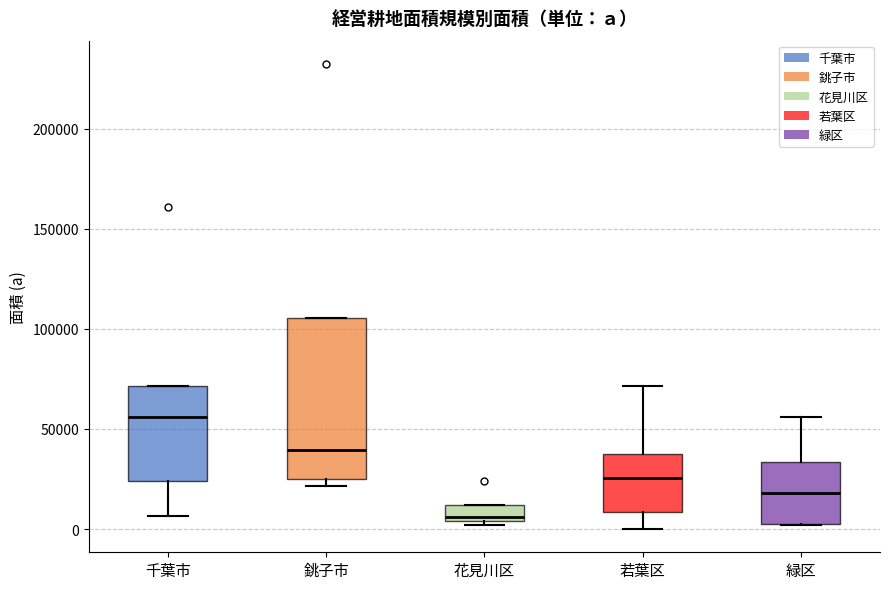

Reading left to right, transcribe this box plot: for each box, give where its median line is, the range the box spans, and where its two whiskers end, as read against the y-axis. The values are not printed on the chart, so give them approximately, as read against the axis.

千葉市: median 55000, box 25000 to 70000, whiskers 5000 to 70000
銚子市: median 40000, box 25000 to 105000, whiskers 20000 to 105000
花見川区: median 5000 (just above the box's lower edge), box 5000 to 10000, whiskers 0 to 10000
若葉区: median 25000, box 10000 to 40000, whiskers 0 to 70000
緑区: median 20000, box 0 to 35000, whiskers 0 to 55000